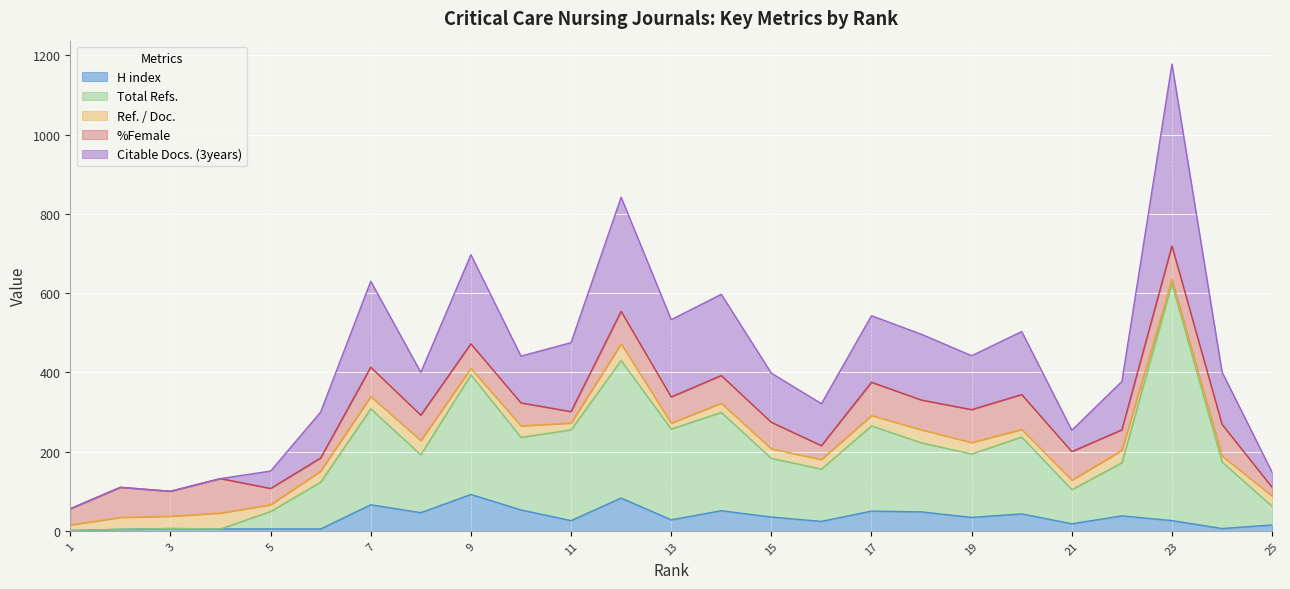

True or false: Total Refs. and H index intersect in this chart.

False